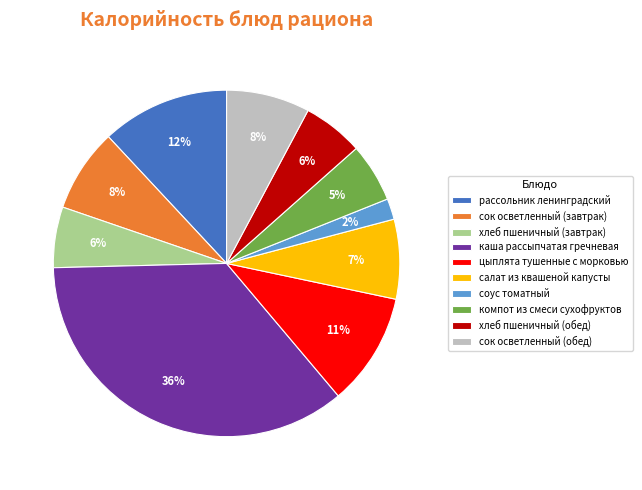

To the nearest percent, what is the combined percentage of салат из квашеной капусты and сок осветленный (обед)?

15%